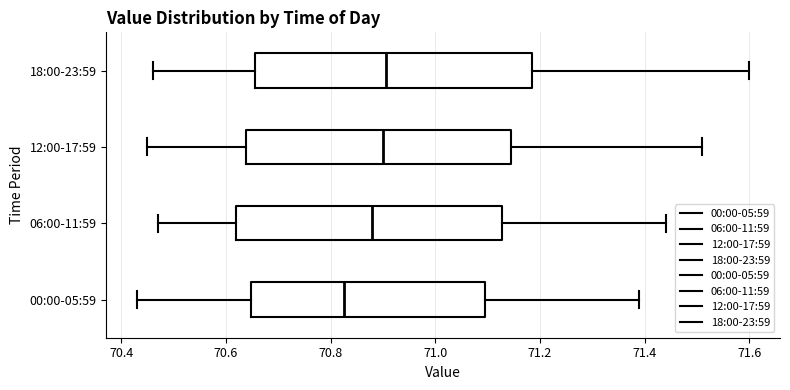

Where does the right whisker of the box for 00:00-05:59 end on the x-axis? The values are not printed on the chart, so give them approximately, as read against the axis.

71.40